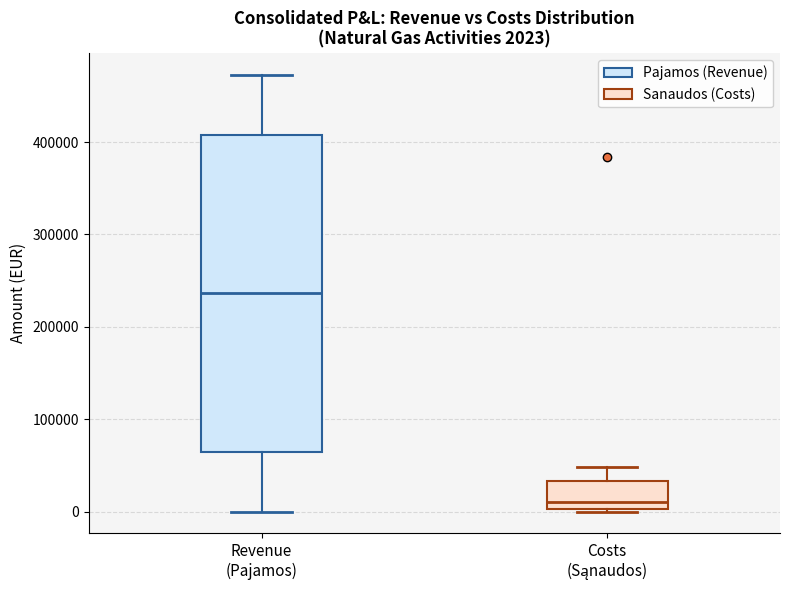

Which box is the tallest, from its lower edge to its upper edge?

Revenue (Pajamos)